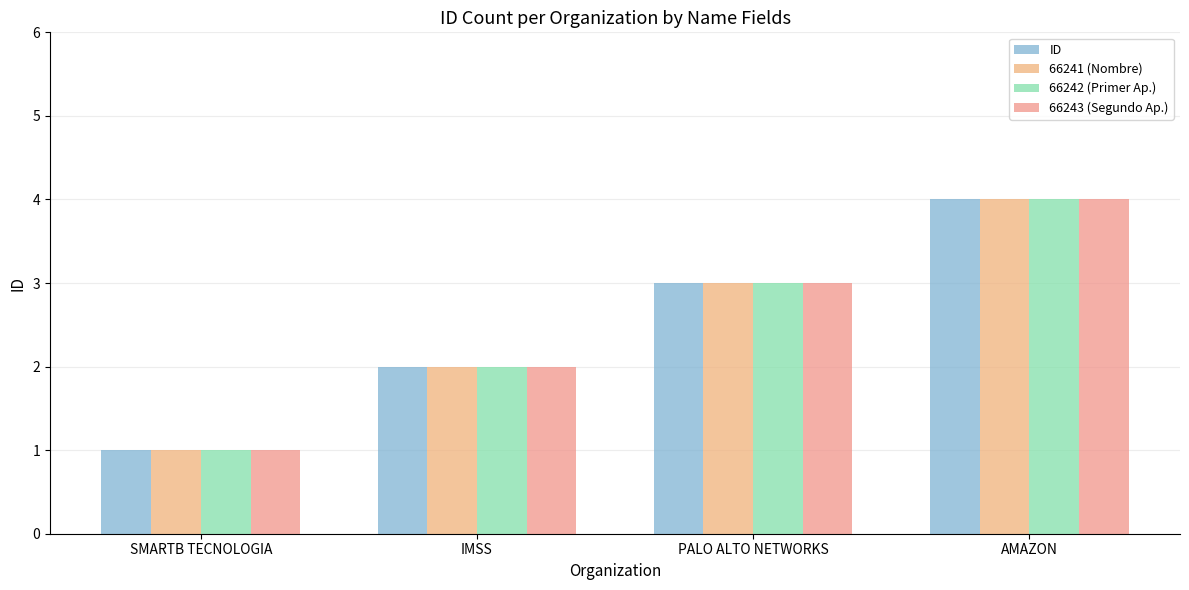

What value does the 66243 (Segundo Ap.) series have at PALO ALTO NETWORKS?

3